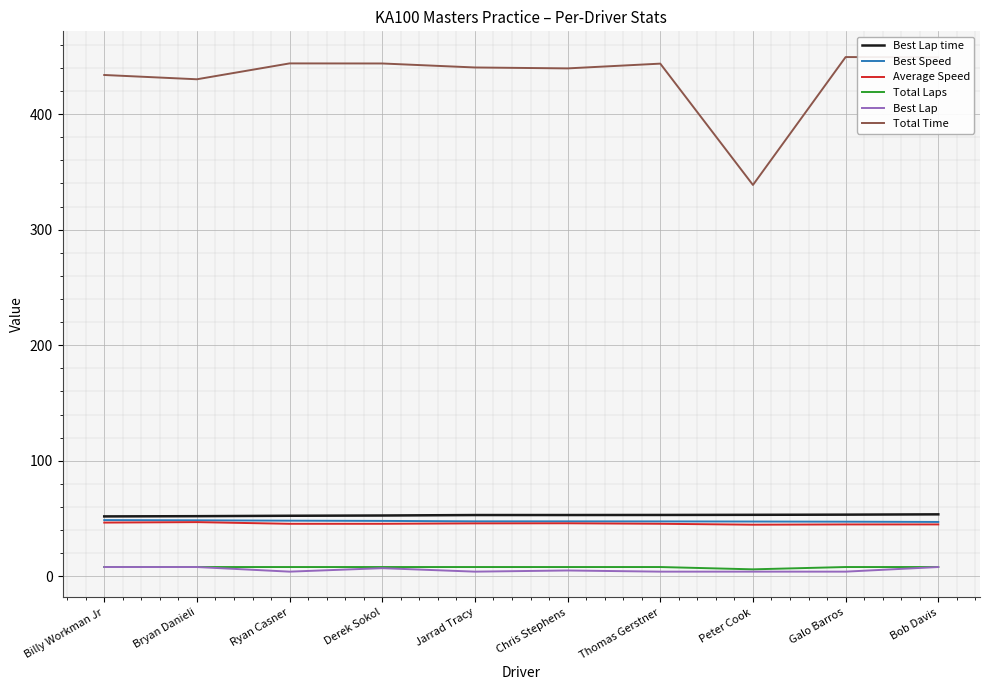

What value does the Best Speed series have at Thomas Gerstner?

47.5